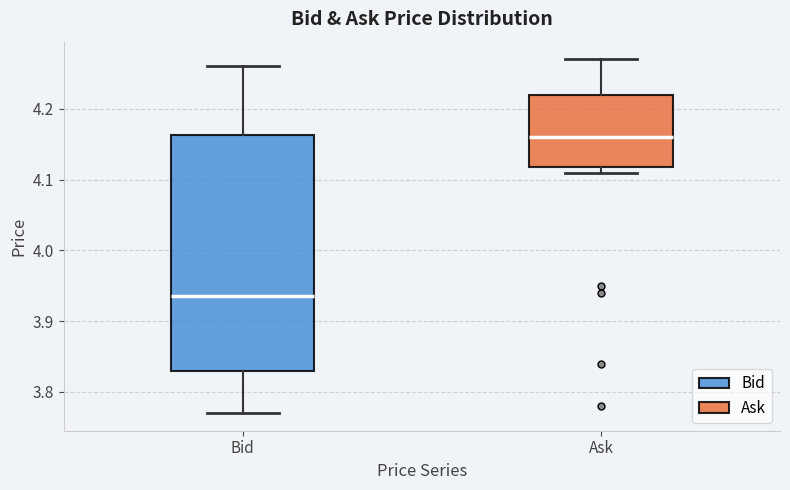

Reading left to right, read every box against the y-axis: the position of its median line, the range the box covers, and the ends of its whiskers. The values are not printed on the chart, so give them approximately, as read against the axis.

Bid: median 3.94, box 3.83 to 4.16, whiskers 3.77 to 4.26
Ask: median 4.16, box 4.12 to 4.22, whiskers 4.11 to 4.27